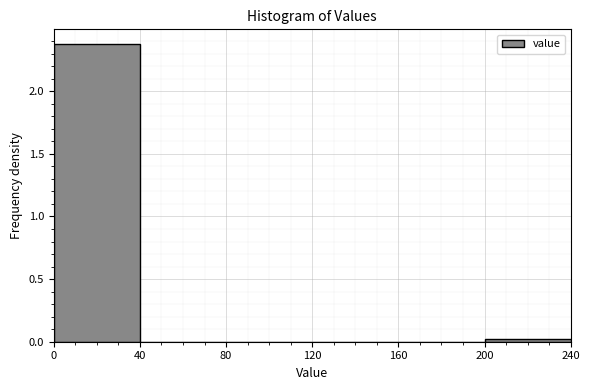

Reading left to right, transcribe this chart: for each bar, give the range it covers on the x-axis and its height. The values are not printed on the chart, so give them approximately, as read against the axis.

0 to 40: 2.40
40 to 80: 0
80 to 120: 0
120 to 160: 0
160 to 200: 0
200 to 240: under 0.05